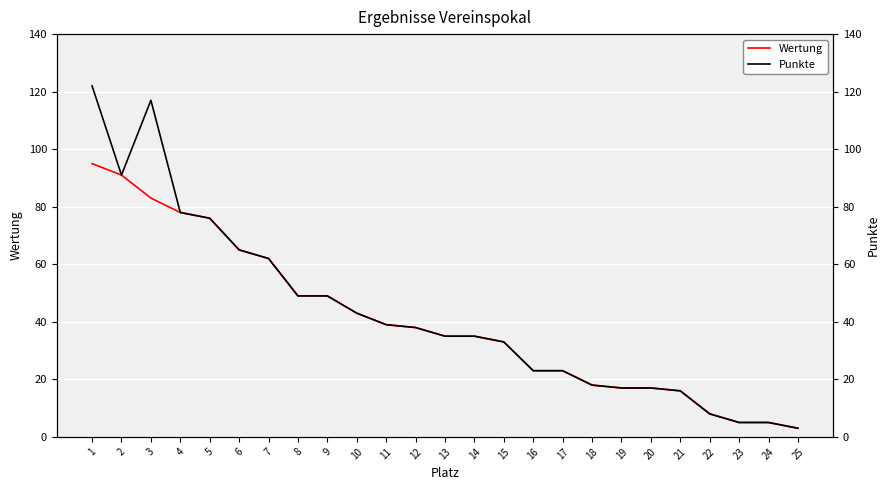

What is the total value across all series at 9?

98